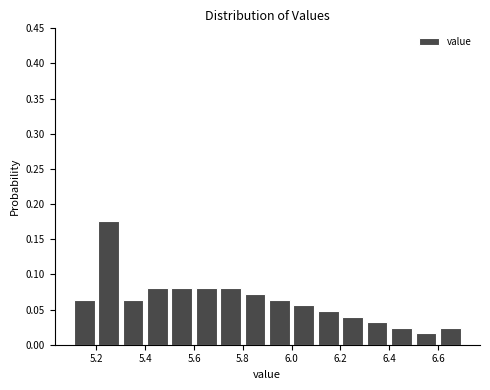

Reading left to right, transcribe this chart: for each bar, give the range it covers on the x-axis and its height. The values are not printed on the chart, so give them approximately, as read against the axis.

5.1 to 5.2: 0.065
5.2 to 5.3: 0.175
5.3 to 5.4: 0.065
5.4 to 5.5: 0.080
5.5 to 5.6: 0.080
5.6 to 5.7: 0.080
5.7 to 5.8: 0.080
5.8 to 5.9: 0.070
5.9 to 6.0: 0.065
6.0 to 6.1: 0.055
6.1 to 6.2: 0.050
6.2 to 6.3: 0.040
6.3 to 6.4: 0.030
6.4 to 6.5: 0.025
6.5 to 6.6: 0.015
6.6 to 6.7: 0.025